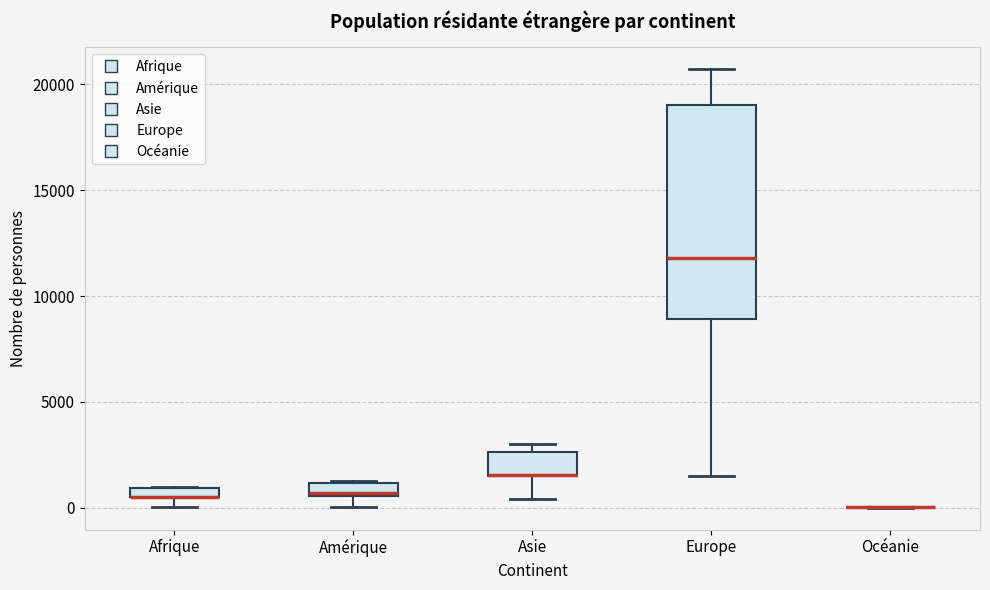

Which box is the tallest, from its lower edge to its upper edge?

Europe